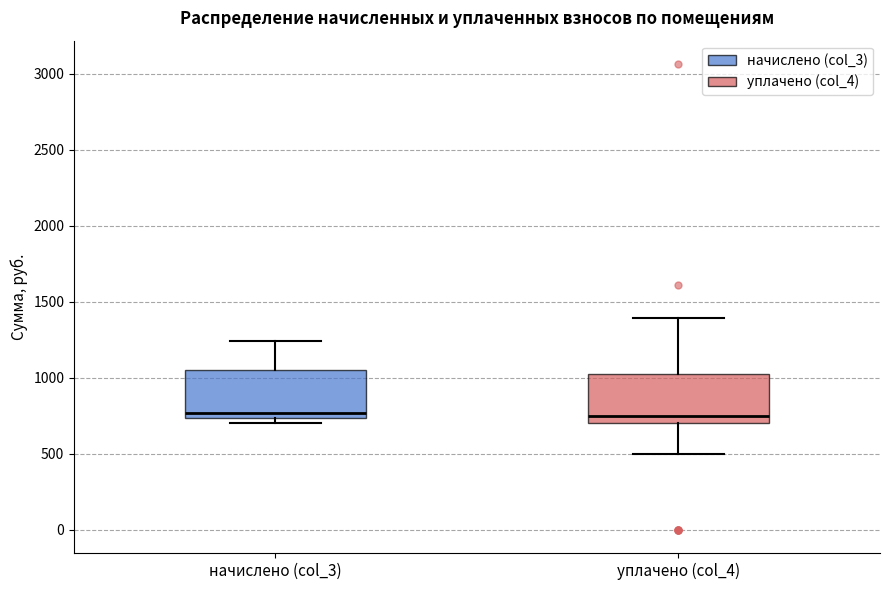

Reading left to right, read every box against the y-axis: the position of its median line, the range the box covers, and the ends of its whiskers. The values are not printed on the chart, so give them approximately, as read against the axis.

начислено (col_3): median 750 (just above the box's lower edge), box 750 to 1050, whiskers 700 to 1250
уплачено (col_4): median 750, box 700 to 1000, whiskers 500 to 1400